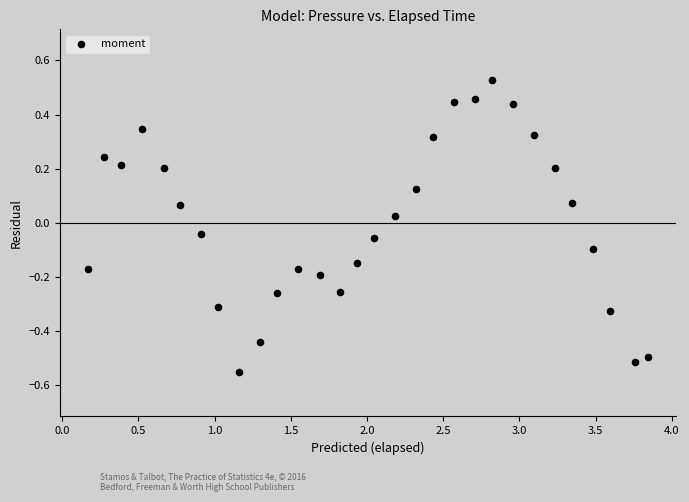

What is the range of X values (max minus min)?

3.7